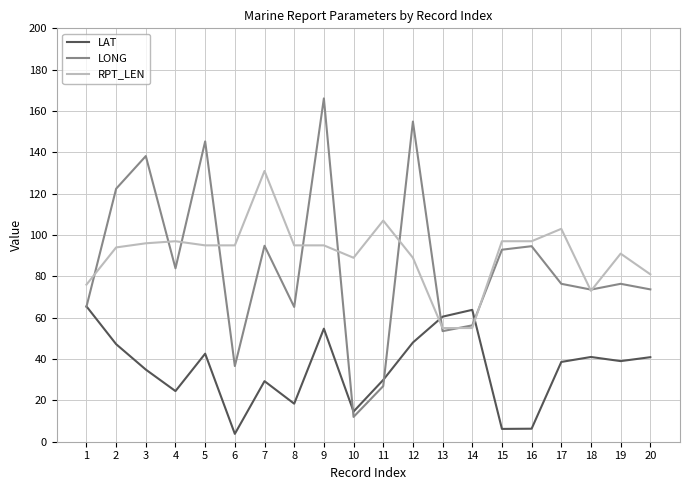

How many intersections are there between LAT and RPT_LEN?

2